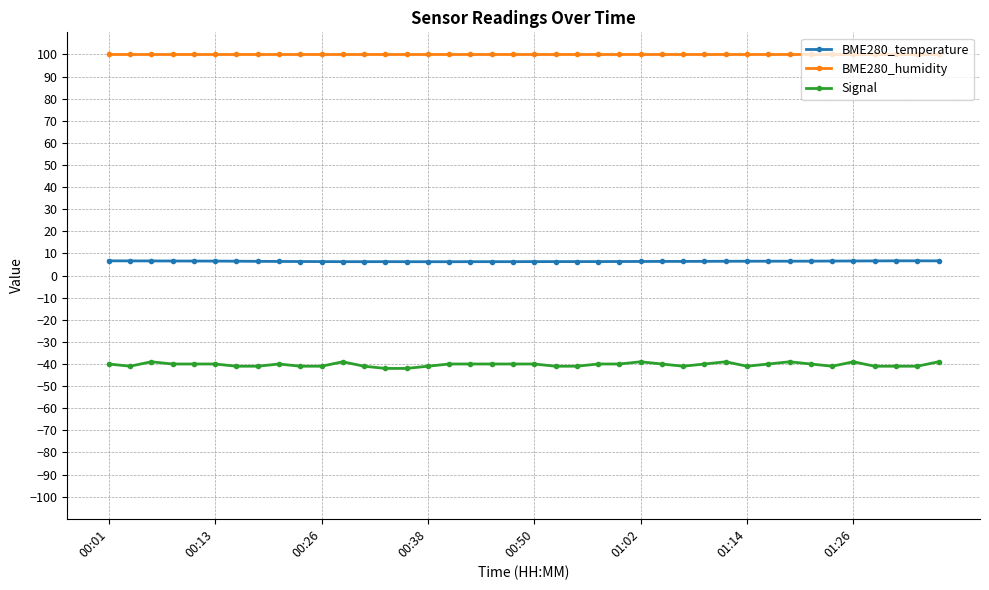

What is the value of the Signal point at the 7th from the left?

-41.0